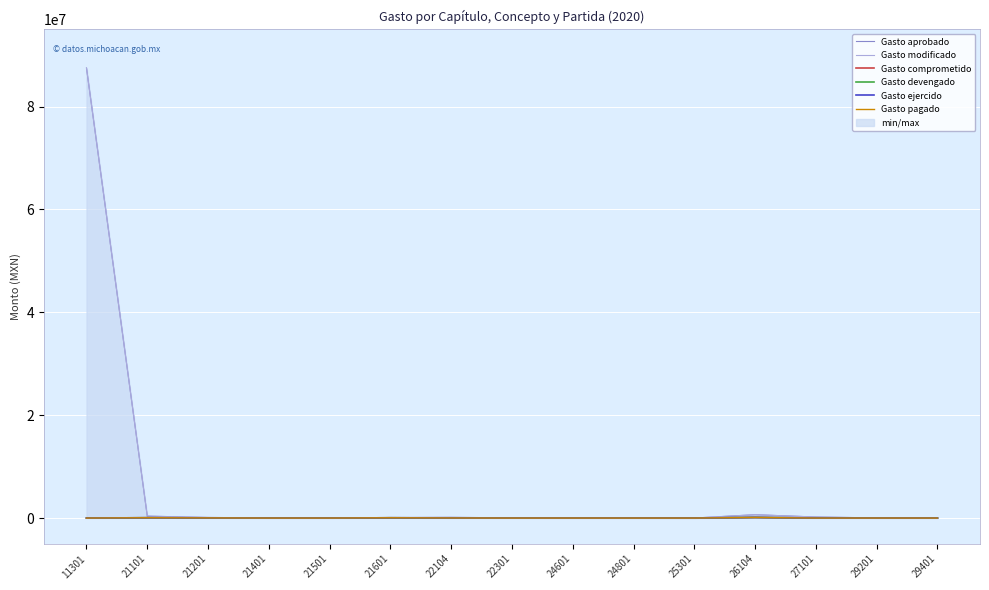

Rank the series at 21101 from lowest to highest value.

Gasto comprometido, Gasto devengado, Gasto ejercido, Gasto pagado, Gasto aprobado, Gasto modificado